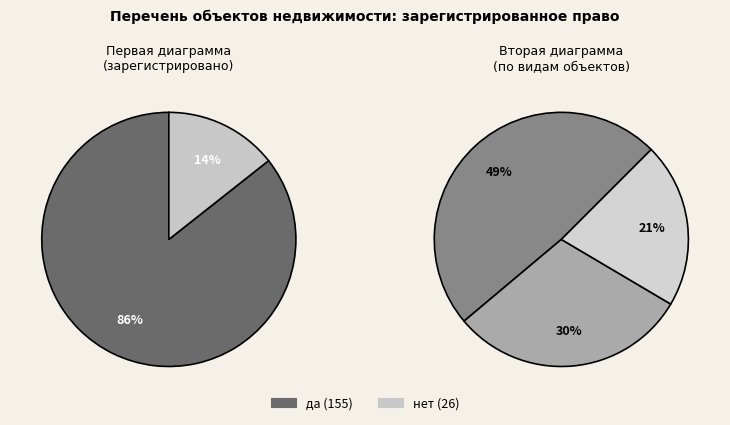

How many segments does this pie chart have?

2